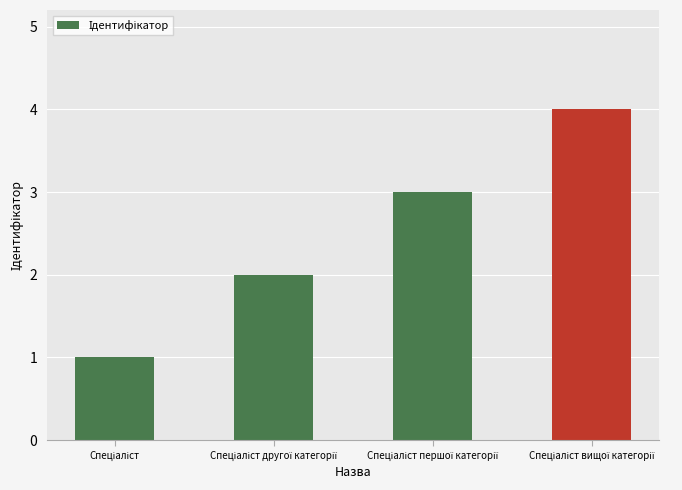

What is the greatest value displayed?

4